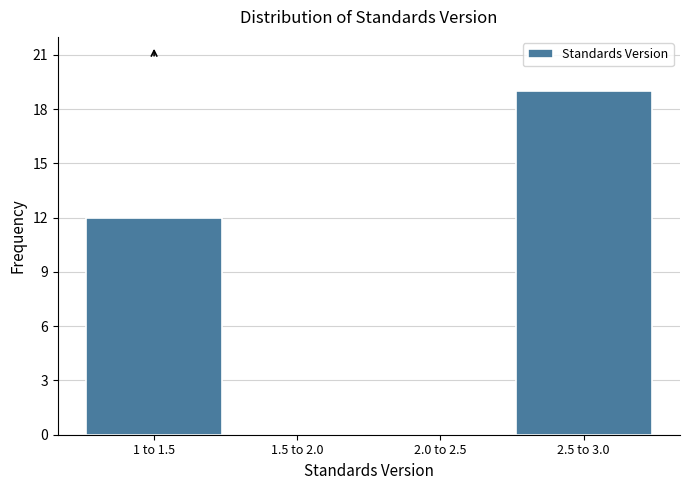

Reading left to right, what are all the values shown in this chart?

1 to 1.5=12	1.5 to 2.0=0	2.0 to 2.5=0	2.5 to 3.0=19